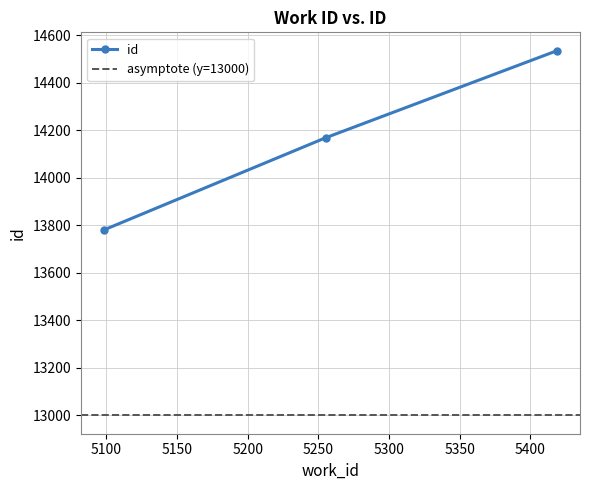

Reading right to left, what are all the values shown in this chart?

14535	14168	13780